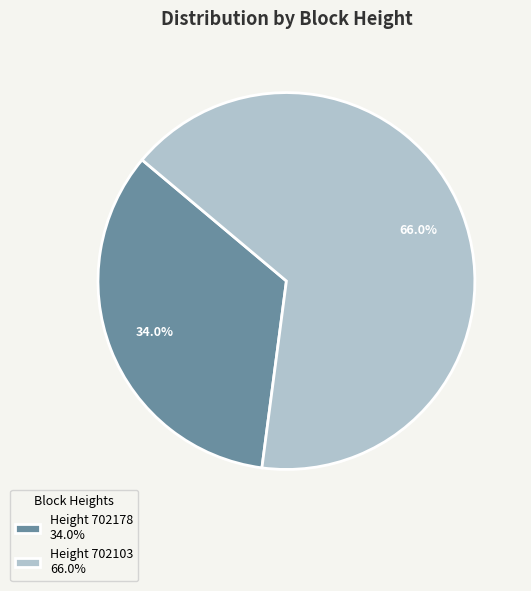

Is there a majority slice in this chart?

Yes